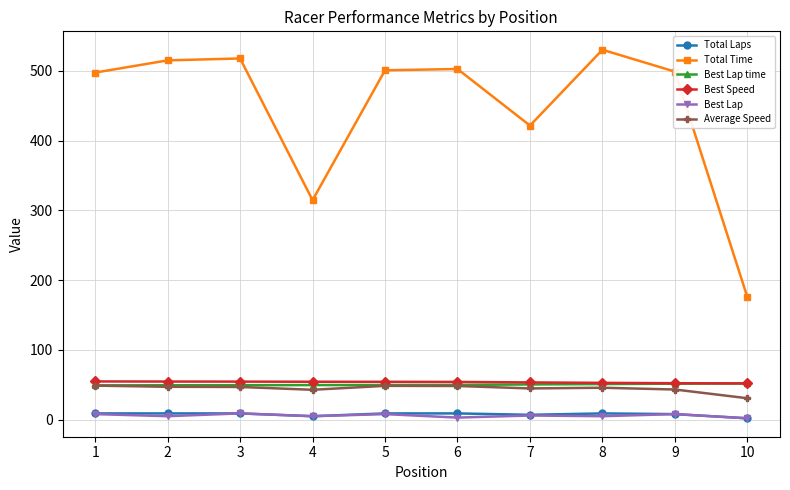

What is the greatest value displayed?

530.4